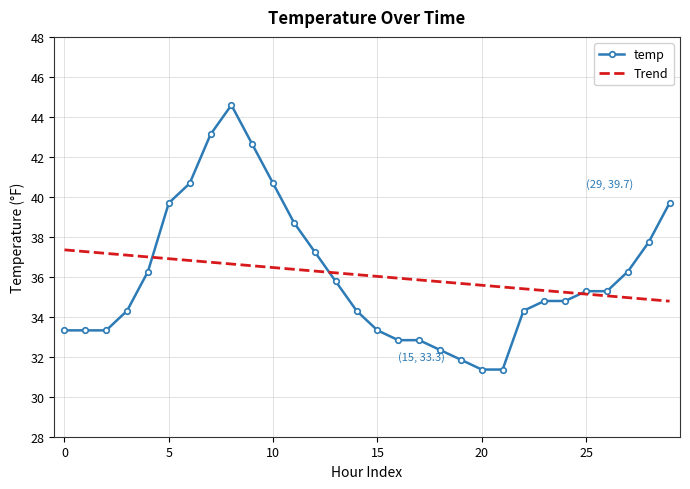

What are all the series names shown in the legend?

temp, Trend